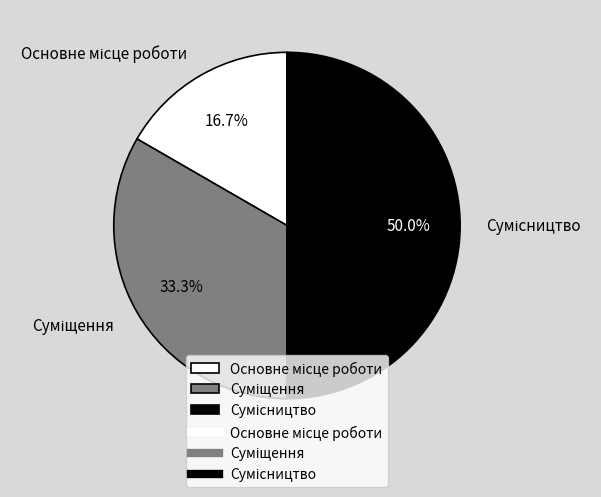

To the nearest percent, what is the average slice percentage?

33%